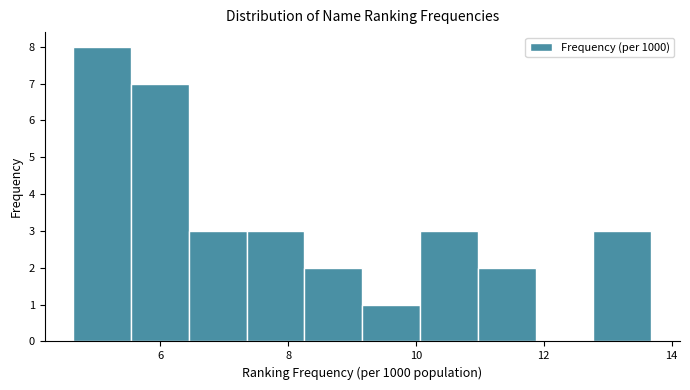

Which range on the x-axis has the tallest bar?

4.6 to 5.6